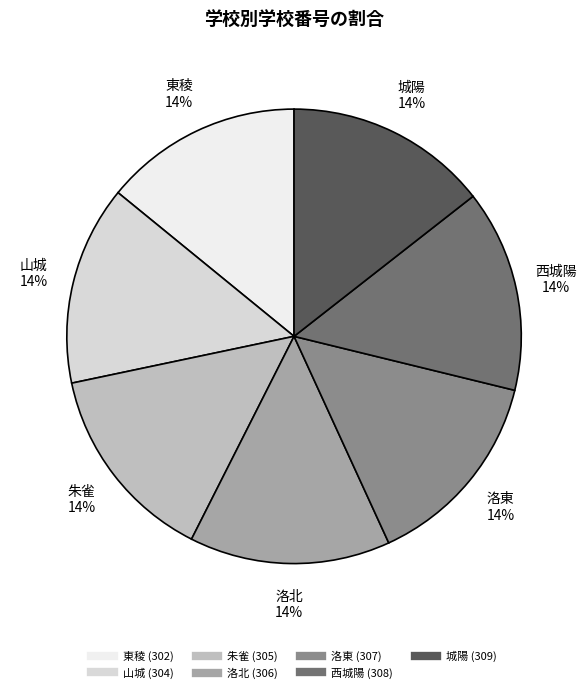

The 西城陽 slice represents 8% of the pie. True or false?

False